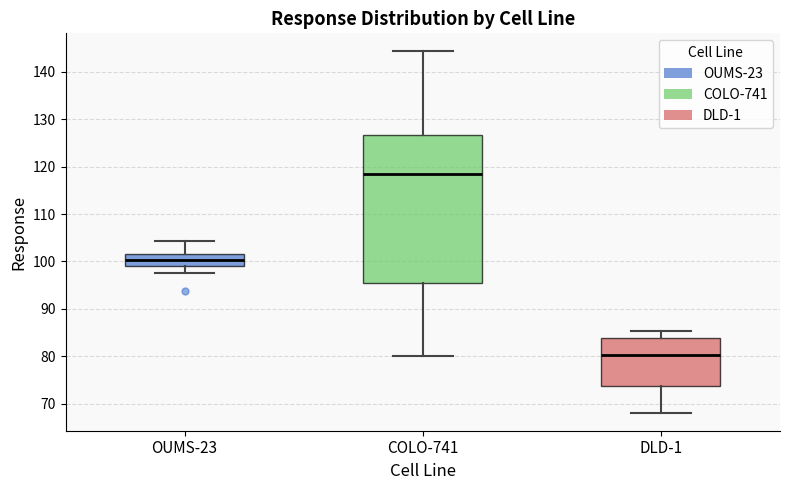

Which box is the tallest, from its lower edge to its upper edge?

COLO-741